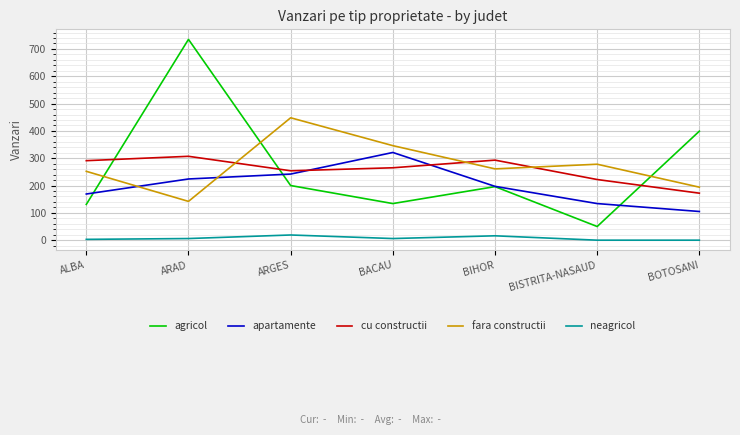

At which label does agricol reach its minimum?

BISTRITA-NASAUD